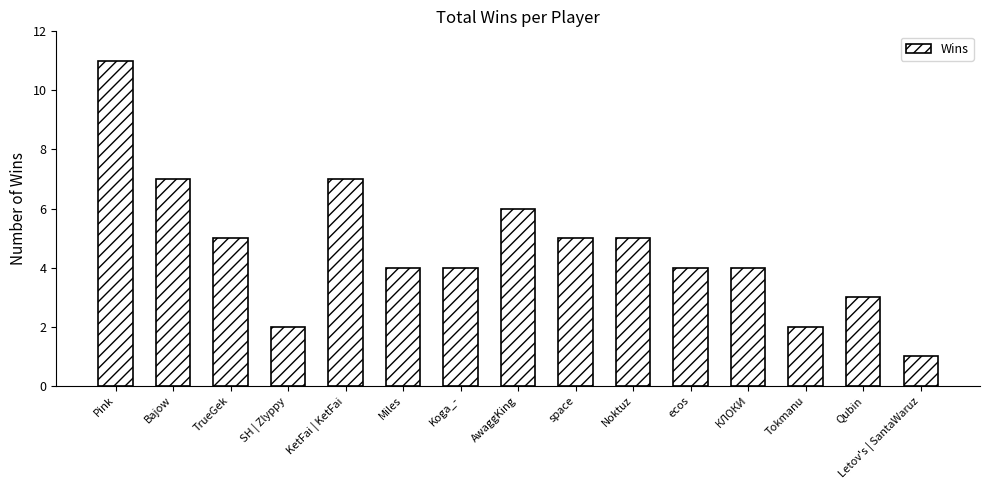

How many values are between 3 and 6?

9